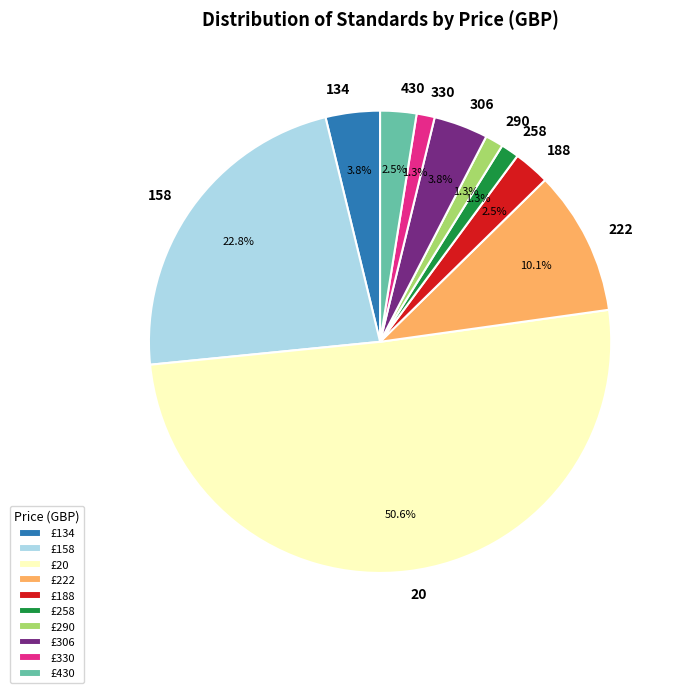

To the nearest percent, what is the average slice percentage?

10%